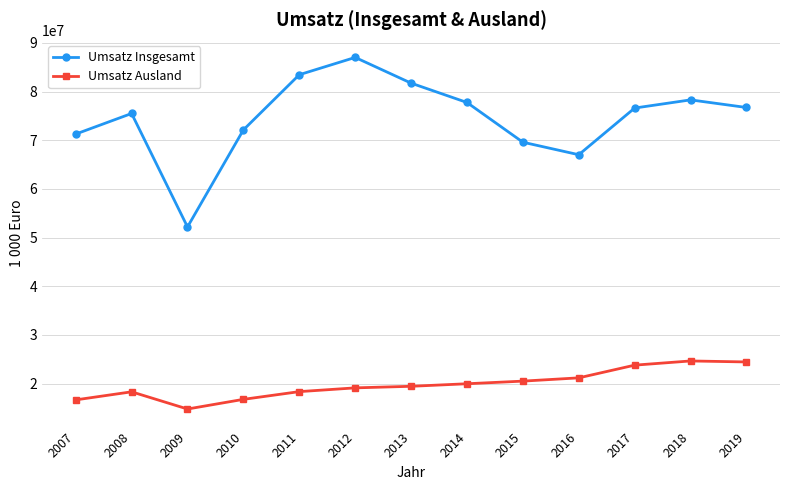

Rank the series by their average value, from lowest to highest.

Umsatz Ausland, Umsatz Insgesamt